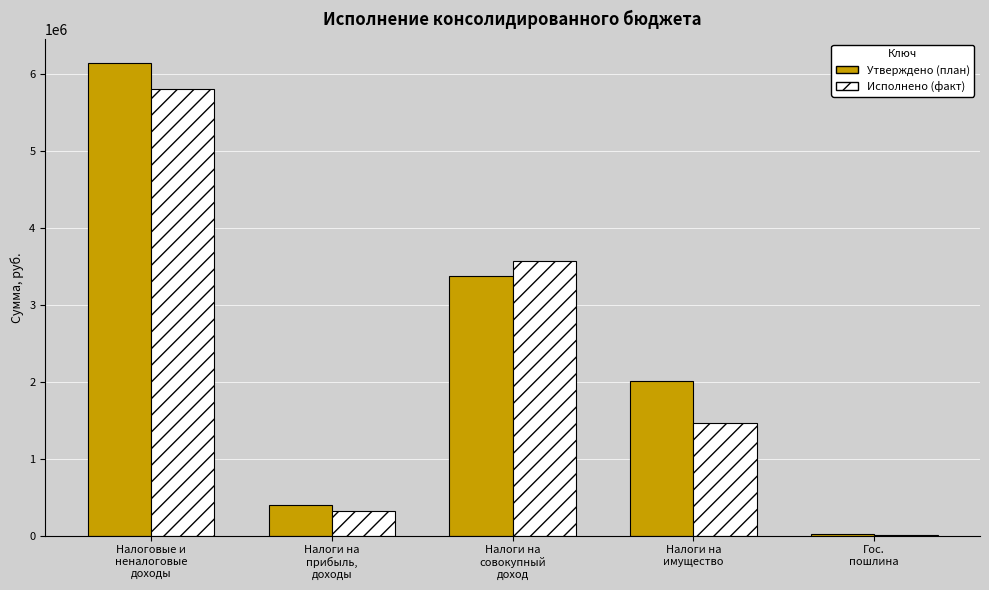

What is the sum of all Исполнено (факт) values?

11155161.8